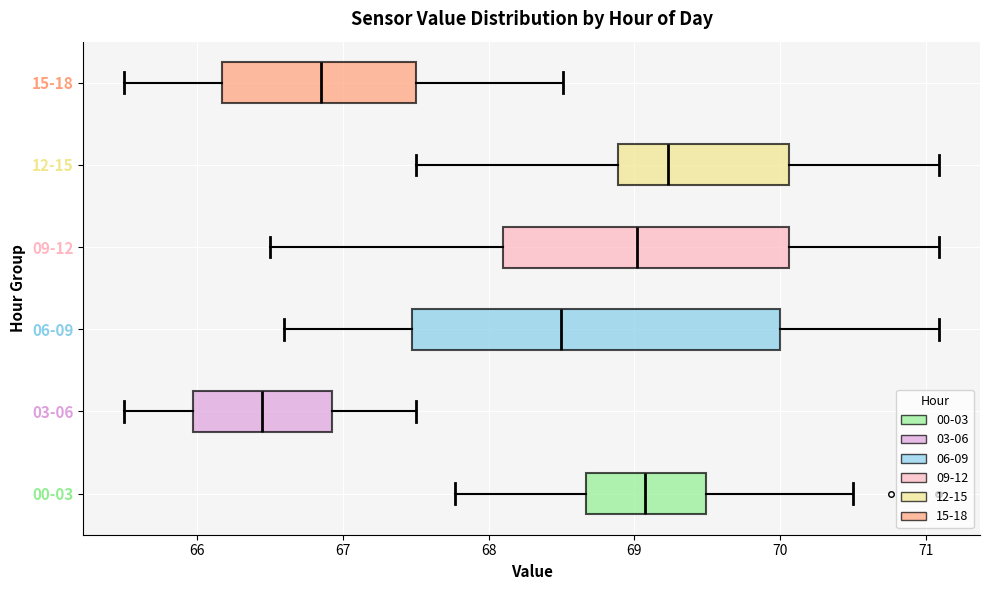

Where does the right whisker of the box for 03-06 end on the x-axis? The values are not printed on the chart, so give them approximately, as read against the axis.

67.5